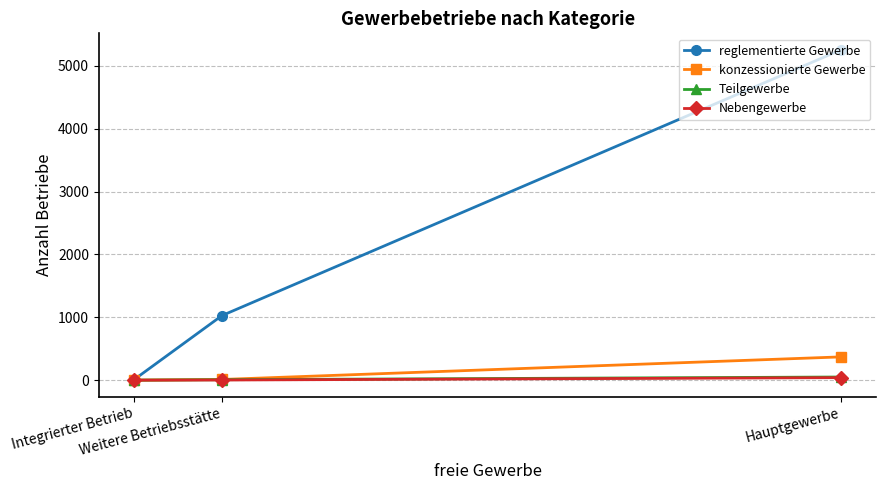

Which series has the largest range (max minus min)?

reglementierte Gewerbe